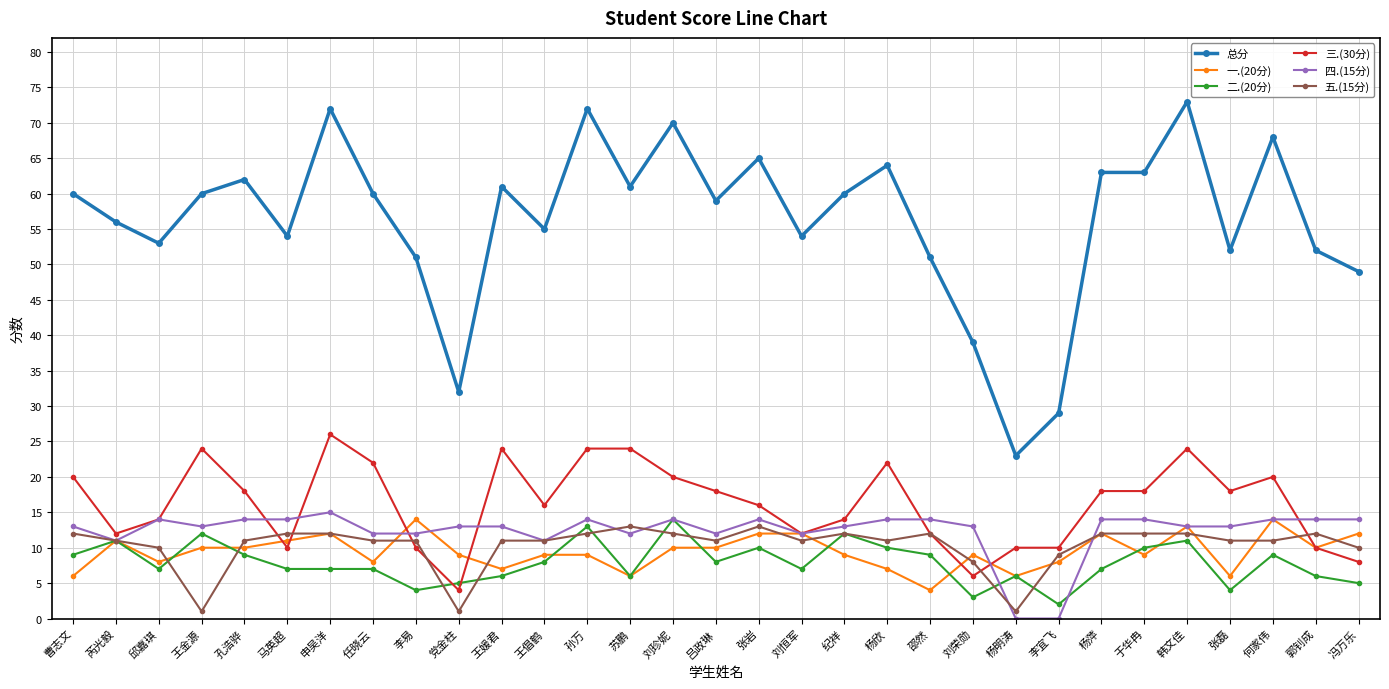

Reading left to right, list all the values displayed in this chart.

总分: 曹志文=60	芮光毅=56	邱嘉琪=53	王金源=60	孔浩骅=62	马英超=54	申吴洋=72	任晓云=60	李易=51	党金柱=32	王媛君=61	王倡鹤=55	孙万=72	苏鹏=61	刘珍妮=70	吕政琳=59	张岩=65	刘恒军=54	纪祥=60	杨欣=64	邵然=51	刘荣勋=39	杨明涛=23	李宜飞=29	杨萍=63	于华冉=63	韩文佳=73	张磊=52	何家伟=68	郭钊成=52	冯万乐=49
一.(20分): 曹志文=6	芮光毅=11	邱嘉琪=8	王金源=10	孔浩骅=10	马英超=11	申吴洋=12	任晓云=8	李易=14	党金柱=9	王媛君=7	王倡鹤=9	孙万=9	苏鹏=6	刘珍妮=10	吕政琳=10	张岩=12	刘恒军=12	纪祥=9	杨欣=7	邵然=4	刘荣勋=9	杨明涛=6	李宜飞=8	杨萍=12	于华冉=9	韩文佳=13	张磊=6	何家伟=14	郭钊成=10	冯万乐=12
二.(20分): 曹志文=9	芮光毅=11	邱嘉琪=7	王金源=12	孔浩骅=9	马英超=7	申吴洋=7	任晓云=7	李易=4	党金柱=5	王媛君=6	王倡鹤=8	孙万=13	苏鹏=6	刘珍妮=14	吕政琳=8	张岩=10	刘恒军=7	纪祥=12	杨欣=10	邵然=9	刘荣勋=3	杨明涛=6	李宜飞=2	杨萍=7	于华冉=10	韩文佳=11	张磊=4	何家伟=9	郭钊成=6	冯万乐=5
三.(30分): 曹志文=20	芮光毅=12	邱嘉琪=14	王金源=24	孔浩骅=18	马英超=10	申吴洋=26	任晓云=22	李易=10	党金柱=4	王媛君=24	王倡鹤=16	孙万=24	苏鹏=24	刘珍妮=20	吕政琳=18	张岩=16	刘恒军=12	纪祥=14	杨欣=22	邵然=12	刘荣勋=6	杨明涛=10	李宜飞=10	杨萍=18	于华冉=18	韩文佳=24	张磊=18	何家伟=20	郭钊成=10	冯万乐=8
四.(15分): 曹志文=13	芮光毅=11	邱嘉琪=14	王金源=13	孔浩骅=14	马英超=14	申吴洋=15	任晓云=12	李易=12	党金柱=13	王媛君=13	王倡鹤=11	孙万=14	苏鹏=12	刘珍妮=14	吕政琳=12	张岩=14	刘恒军=12	纪祥=13	杨欣=14	邵然=14	刘荣勋=13	杨明涛=0	李宜飞=0	杨萍=14	于华冉=14	韩文佳=13	张磊=13	何家伟=14	郭钊成=14	冯万乐=14
五.(15分): 曹志文=12	芮光毅=11	邱嘉琪=10	王金源=1	孔浩骅=11	马英超=12	申吴洋=12	任晓云=11	李易=11	党金柱=1	王媛君=11	王倡鹤=11	孙万=12	苏鹏=13	刘珍妮=12	吕政琳=11	张岩=13	刘恒军=11	纪祥=12	杨欣=11	邵然=12	刘荣勋=8	杨明涛=1	李宜飞=9	杨萍=12	于华冉=12	韩文佳=12	张磊=11	何家伟=11	郭钊成=12	冯万乐=10